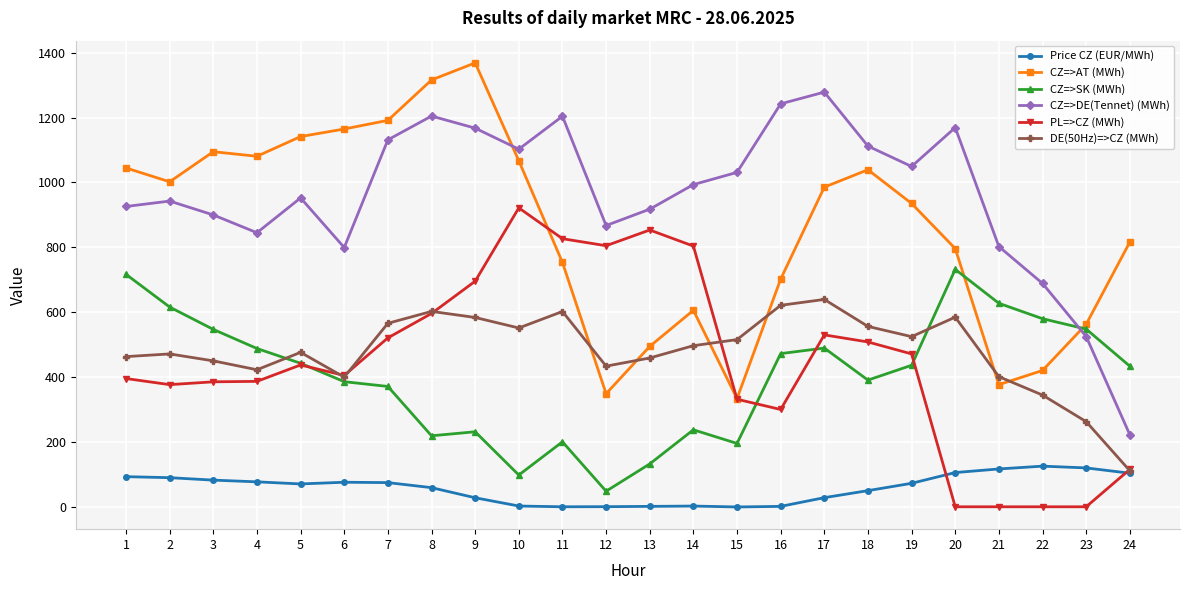

What is the spread (max minus min) of values at 8?

1257.0